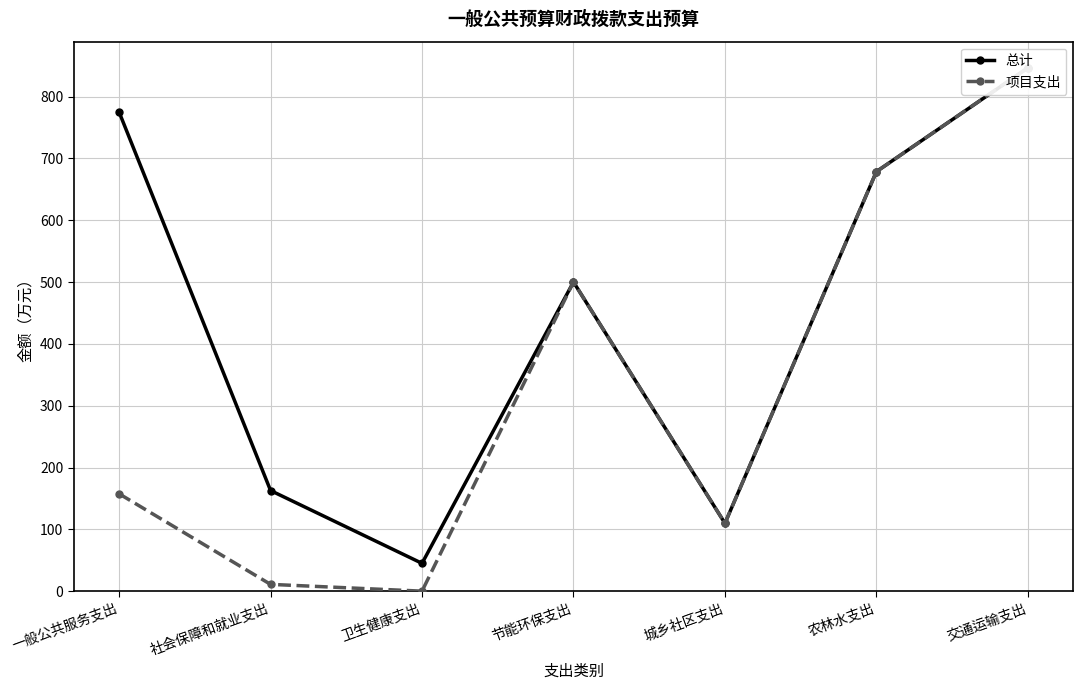

How many distinct data groups are displayed?

2